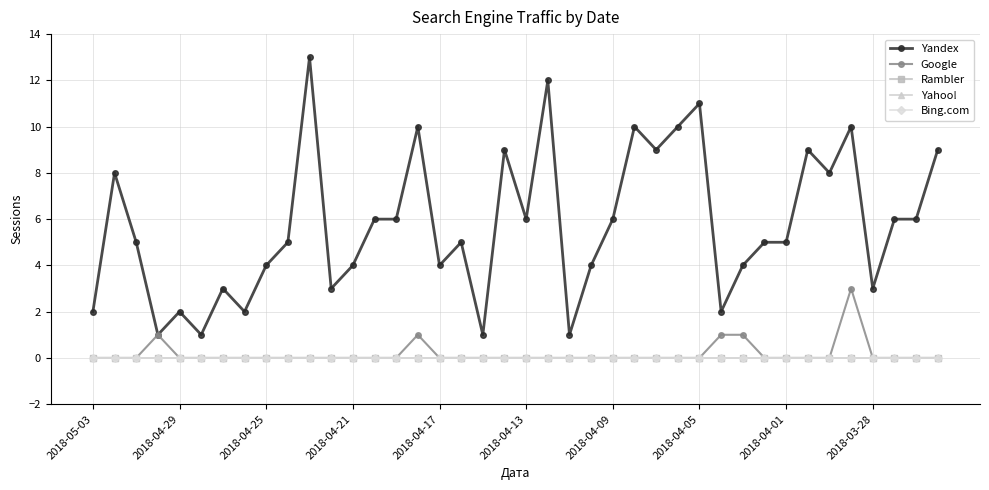

Reading left to right, extract all data points from this chart.

Yandex: 2	8	5	1	2	1	3	2	4	5	13	3	4	6	6	10	4	5	1	9	6	12	1	4	6	10	9	10	11	2	4	5	5	9	8	10	3	6	6	9
Google: 0	0	0	1	0	0	0	0	0	0	0	0	0	0	0	1	0	0	0	0	0	0	0	0	0	0	0	0	0	1	1	0	0	0	0	3	0	0	0	0
Rambler: 0	0	0	0	0	0	0	0	0	0	0	0	0	0	0	0	0	0	0	0	0	0	0	0	0	0	0	0	0	0	0	0	0	0	0	0	0	0	0	0
Yahoo!: 0	0	0	0	0	0	0	0	0	0	0	0	0	0	0	0	0	0	0	0	0	0	0	0	0	0	0	0	0	0	0	0	0	0	0	0	0	0	0	0
Bing.com: 0	0	0	0	0	0	0	0	0	0	0	0	0	0	0	0	0	0	0	0	0	0	0	0	0	0	0	0	0	0	0	0	0	0	0	0	0	0	0	0